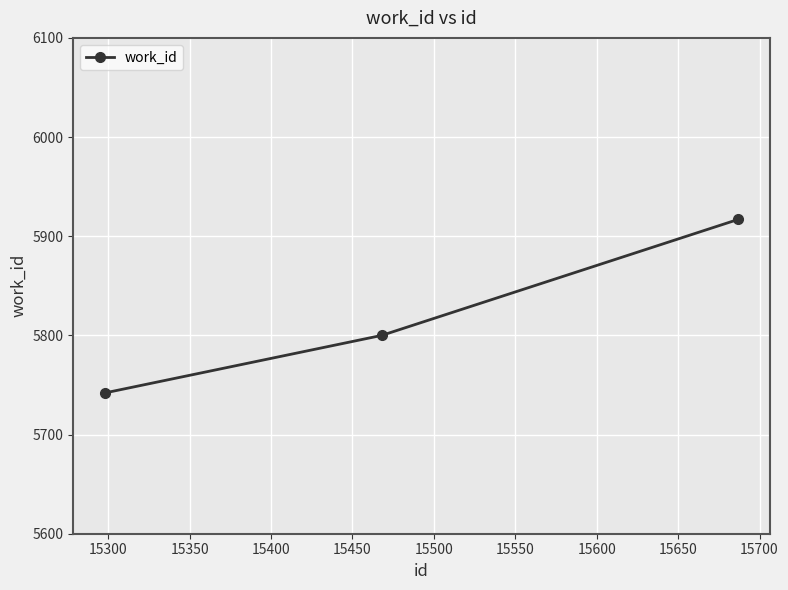

What is the difference between the maximum and second lowest values?

117